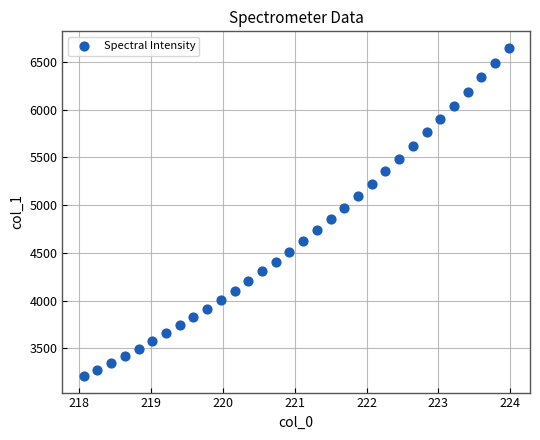

What is the range of Y values (max minus min)?

3438.6